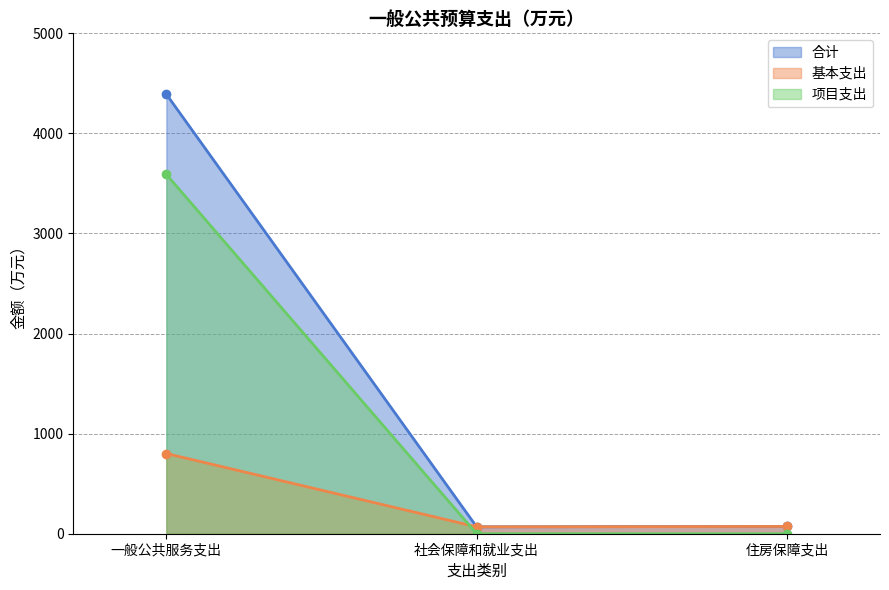

Which series has the largest range (max minus min)?

合计